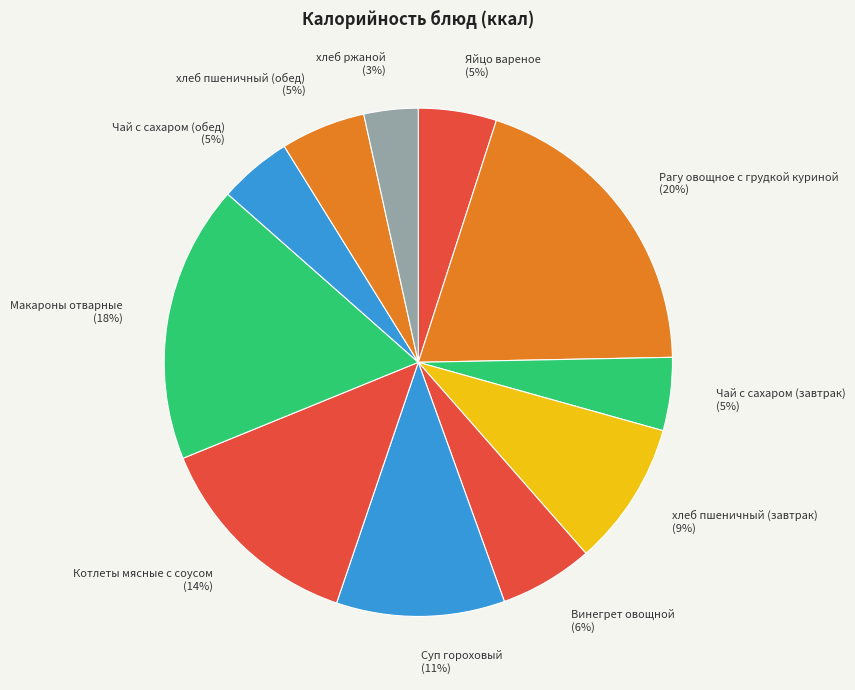

Does Макароны отварные account for over 50% of the chart?

No